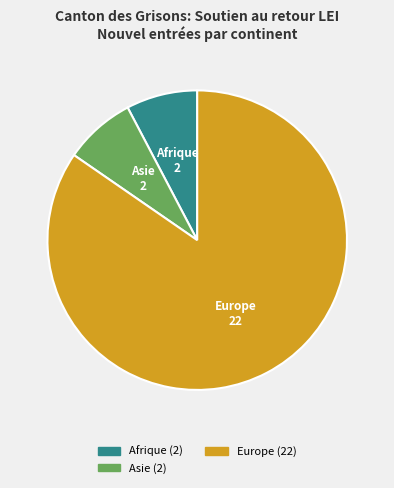

Is there a majority slice in this chart?

Yes